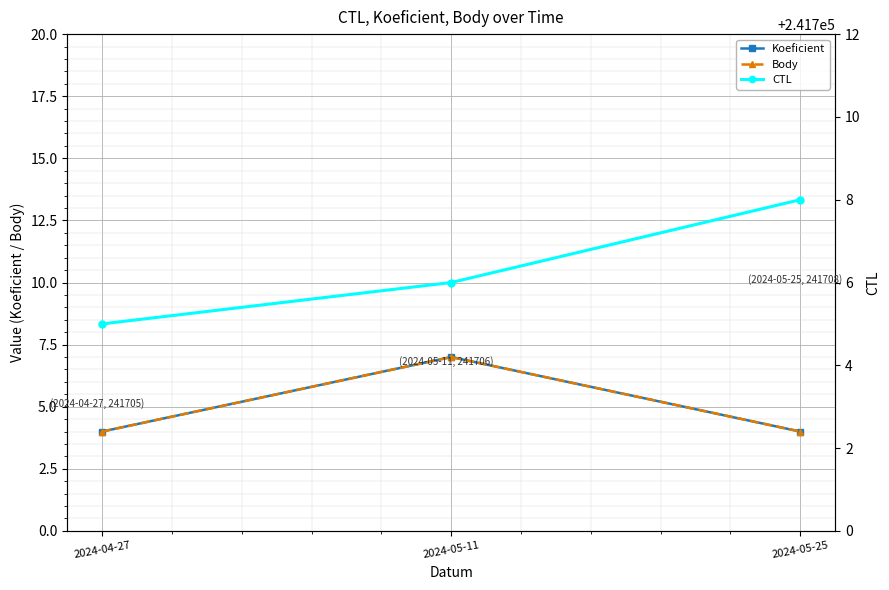

At which category is the sum across all series the highest?

2024-05-11